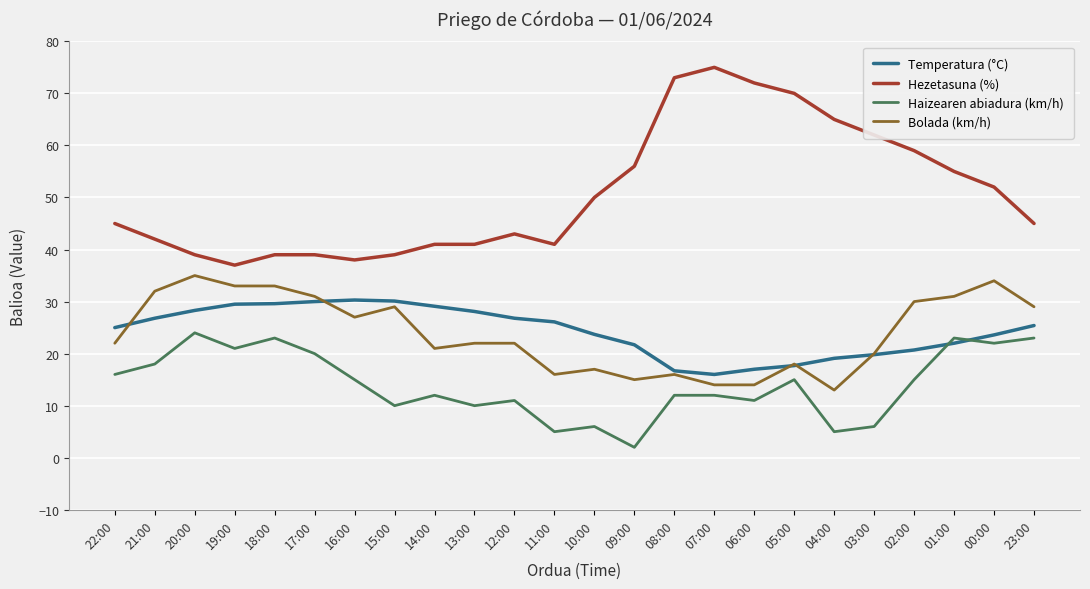

At which label does Hezetasuna (%) reach its peak?

07:00